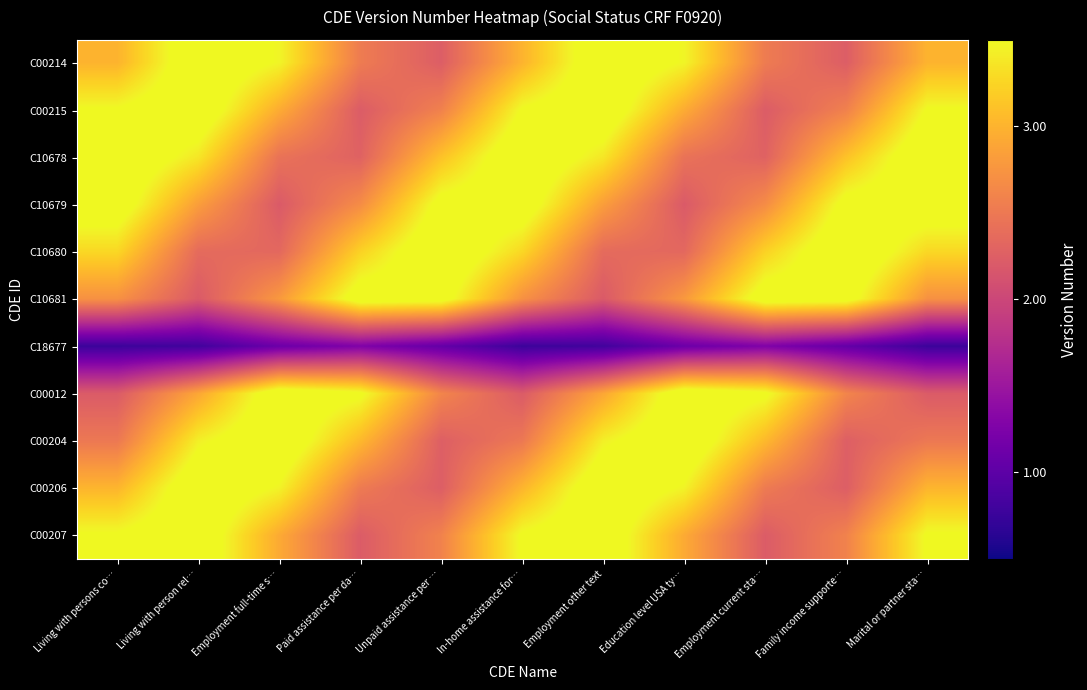

Reading left to right, extract all data points from this chart.

C00214: Living with persons co…=3.0	Living with person rel…=3.8	Employment full-time s…=3.5	Paid assistance per da…=2.5	Unpaid assistance per …=2.2	In-home assistance for…=3.0	Employment other text=3.8	Education level USA ty…=3.5	Employment current sta…=2.5	Family income supporte…=2.2	Marital or partner sta…=3.0
C00215: Living with persons co…=3.5	Living with person rel…=3.7	Employment full-time s…=2.9	Paid assistance per da…=2.2	Unpaid assistance per …=2.6	In-home assistance for…=3.5	Employment other text=3.7	Education level USA ty…=2.9	Employment current sta…=2.2	Family income supporte…=2.6	Marital or partner sta…=3.5
C10678: Living with persons co…=3.8	Living with person rel…=3.4	Employment full-time s…=2.4	Paid assistance per da…=2.3	Unpaid assistance per …=3.1	In-home assistance for…=3.8	Employment other text=3.4	Education level USA ty…=2.4	Employment current sta…=2.3	Family income supporte…=3.1	Marital or partner sta…=3.8
C10679: Living with persons co…=3.7	Living with person rel…=2.8	Employment full-time s…=2.2	Paid assistance per da…=2.7	Unpaid assistance per …=3.6	In-home assistance for…=3.7	Employment other text=2.8	Education level USA ty…=2.2	Employment current sta…=2.7	Family income supporte…=3.6	Marital or partner sta…=3.7
C10680: Living with persons co…=3.3	Living with person rel…=2.4	Employment full-time s…=2.3	Paid assistance per da…=3.2	Unpaid assistance per …=3.8	In-home assistance for…=3.3	Employment other text=2.4	Education level USA ty…=2.3	Employment current sta…=3.2	Family income supporte…=3.8	Marital or partner sta…=3.3
C10681: Living with persons co…=2.7	Living with person rel…=2.2	Employment full-time s…=2.8	Paid assistance per da…=3.7	Unpaid assistance per …=3.6	In-home assistance for…=2.7	Employment other text=2.2	Education level USA ty…=2.8	Employment current sta…=3.7	Family income supporte…=3.6	Marital or partner sta…=2.7
C18677: Living with persons co…=0.8	Living with person rel…=0.8	Employment full-time s…=1.1	Paid assistance per da…=1.3	Unpaid assistance per …=1.1	In-home assistance for…=0.8	Employment other text=0.8	Education level USA ty…=1.1	Employment current sta…=1.3	Family income supporte…=1.1	Marital or partner sta…=0.8
C00012: Living with persons co…=2.2	Living with person rel…=2.9	Employment full-time s…=3.7	Paid assistance per da…=3.5	Unpaid assistance per …=2.6	In-home assistance for…=2.2	Employment other text=2.9	Education level USA ty…=3.7	Employment current sta…=3.5	Family income supporte…=2.6	Marital or partner sta…=2.2
C00204: Living with persons co…=2.5	Living with person rel…=3.4	Employment full-time s…=3.8	Paid assistance per da…=3.0	Unpaid assistance per …=2.3	In-home assistance for…=2.5	Employment other text=3.4	Education level USA ty…=3.8	Employment current sta…=3.0	Family income supporte…=2.3	Marital or partner sta…=2.5
C00206: Living with persons co…=3.0	Living with person rel…=3.8	Employment full-time s…=3.5	Paid assistance per da…=2.5	Unpaid assistance per …=2.2	In-home assistance for…=3.0	Employment other text=3.8	Education level USA ty…=3.5	Employment current sta…=2.5	Family income supporte…=2.2	Marital or partner sta…=3.0
C00207: Living with persons co…=3.5	Living with person rel…=3.7	Employment full-time s…=2.9	Paid assistance per da…=2.2	Unpaid assistance per …=2.6	In-home assistance for…=3.5	Employment other text=3.7	Education level USA ty…=2.9	Employment current sta…=2.2	Family income supporte…=2.6	Marital or partner sta…=3.5